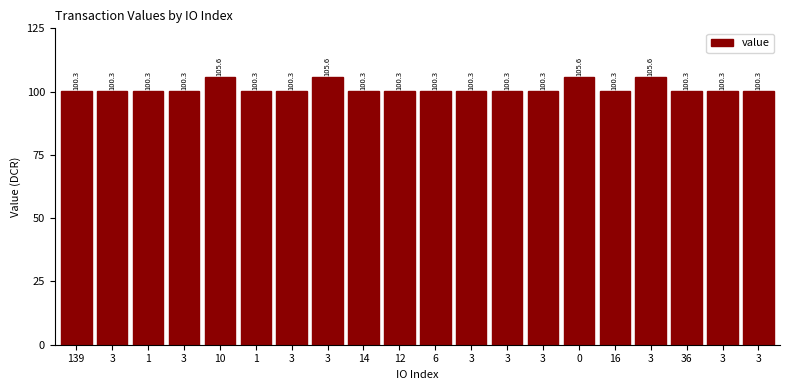

Reading right to left, extract all data points from this chart.

100.3	100.3	100.3	105.6	100.3	105.6	100.3	100.3	100.3	100.3	100.3	100.3	105.6	100.3	100.3	105.6	100.3	100.3	100.3	100.3